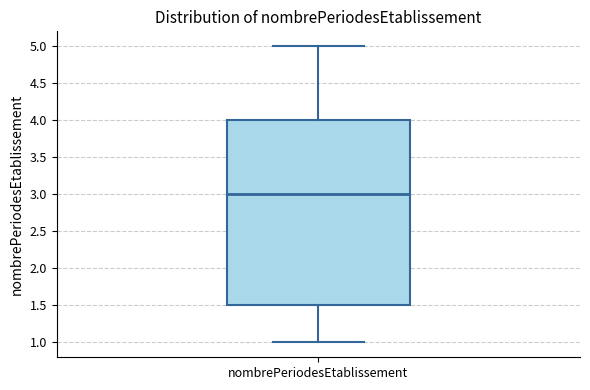

Where is the lower edge of the box for nombrePeriodesEtablissement on the y-axis? The values are not printed on the chart, so give them approximately, as read against the axis.

1.5